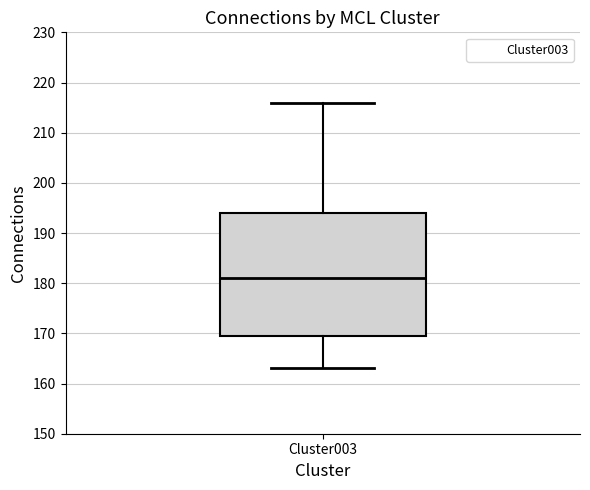

Where does the median line of the box for Cluster003 sit on the y-axis? The values are not printed on the chart, so give them approximately, as read against the axis.

181